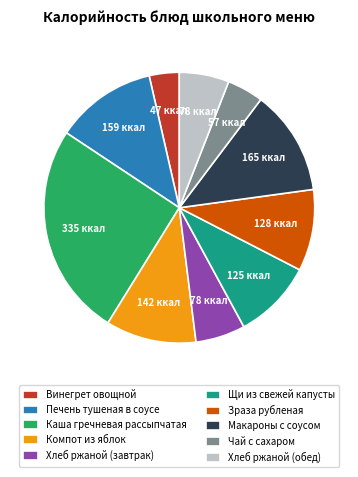

Which has a higher value, Компот из яблок or Хлеб ржаной (обед)?

Компот из яблок